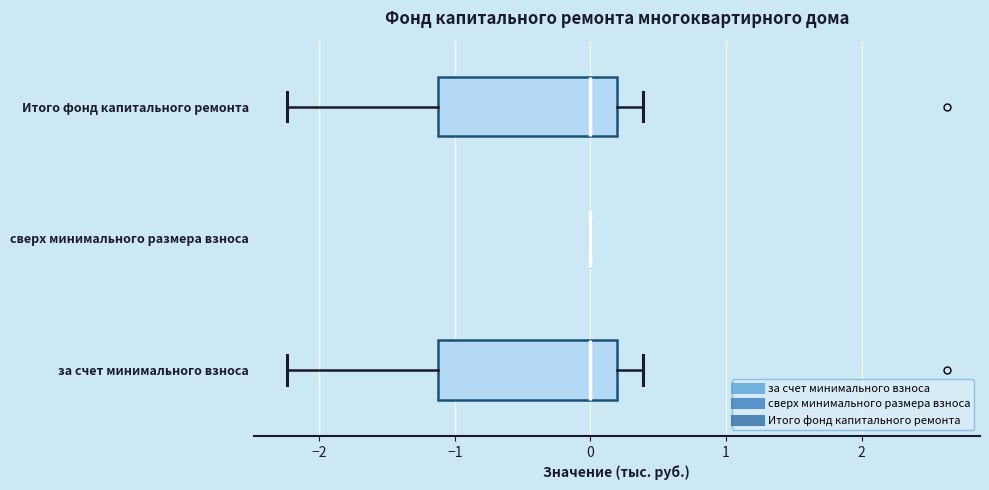

Reading bottom to top, transcribe this box plot: for each box, give where its median line is, the range the box spans, and where its two whiskers end, as read against the x-axis. The values are not printed on the chart, so give them approximately, as read against the axis.

за счет минимального взноса: median 0.0, box -1.1 to 0.2, whiskers -2.2 to 0.4
сверх минимального размера взноса: box collapsed to a line at 0.0, whiskers 0.0 to 0.0
Итого фонд капитального ремонта: median 0.0, box -1.1 to 0.2, whiskers -2.2 to 0.4